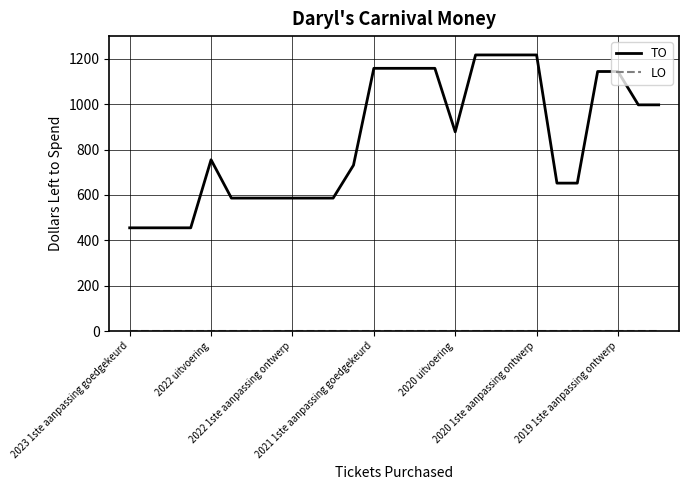

Which series has the widest spread of values?

TO